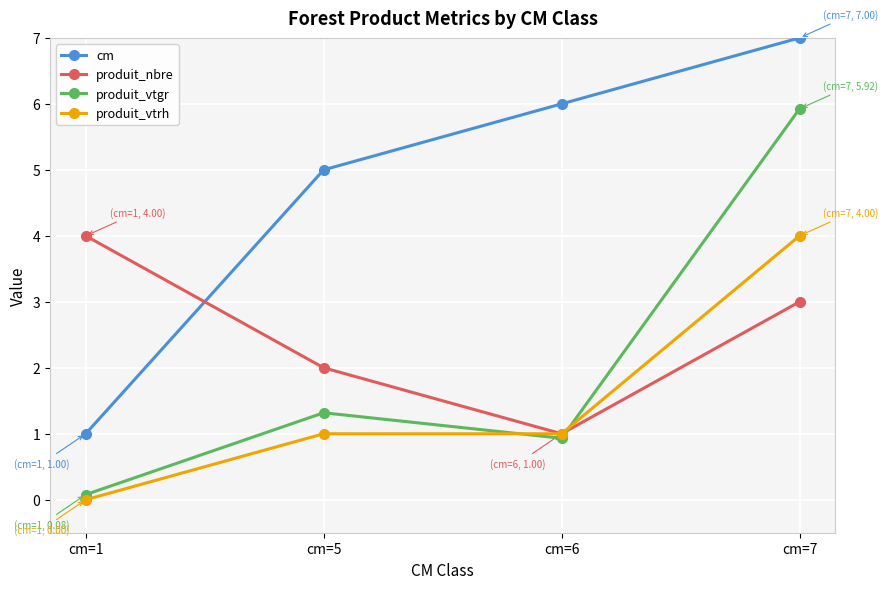

True or false: produit_vtgr has a value of 1.3 at cm=5.

True